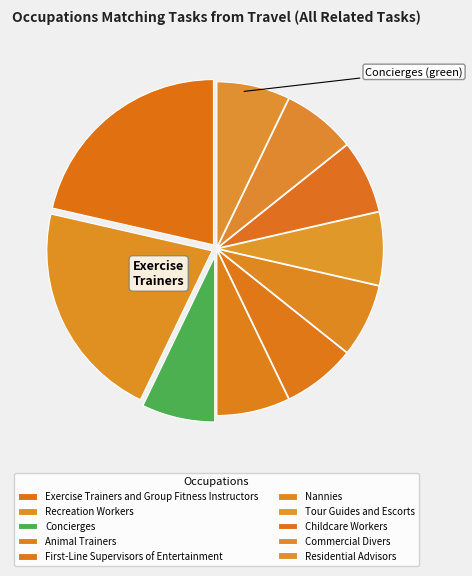

What percentage is the Concierges slice, to the nearest percent?

7%